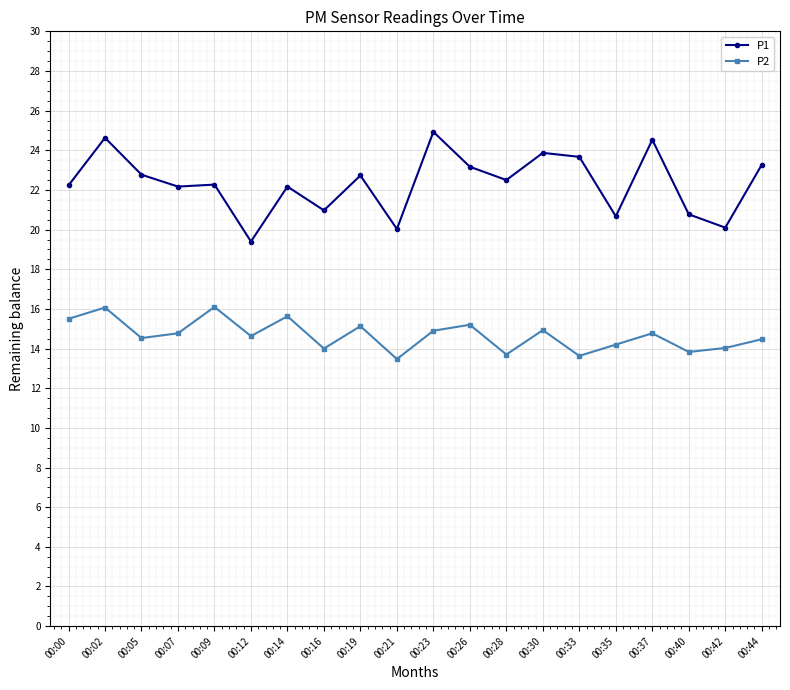

What is the highest value of the P1 series?

24.9